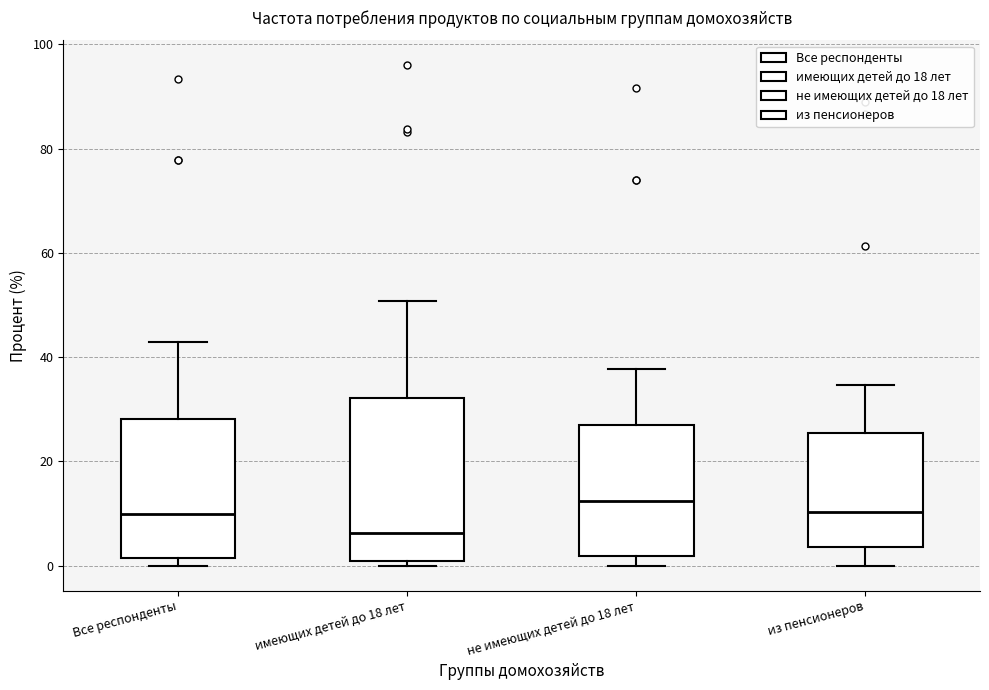

Which box's median line is the lowest?

имеющих детей до 18 лет